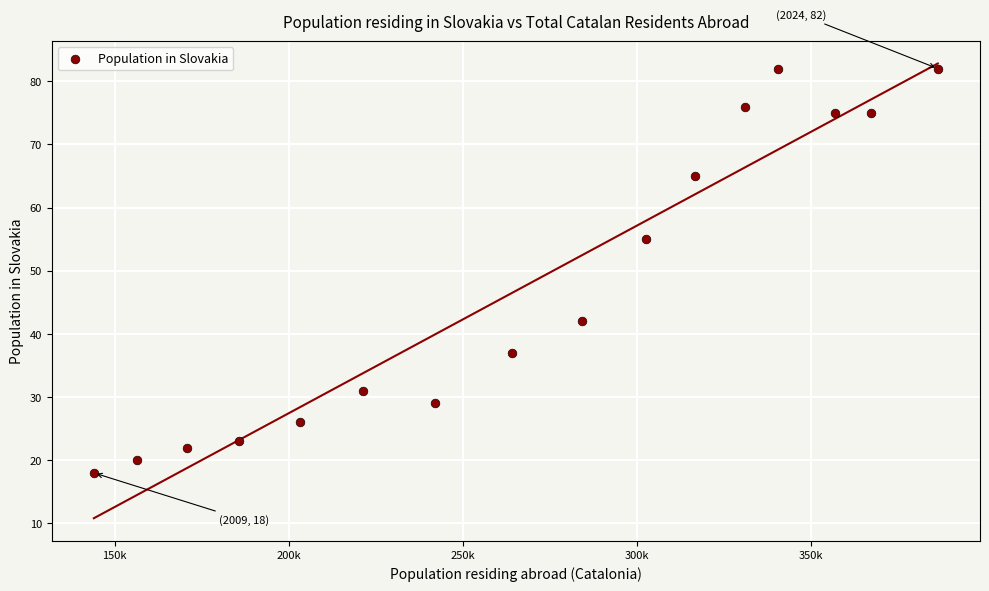

What is the range of Y values (max minus min)?

64